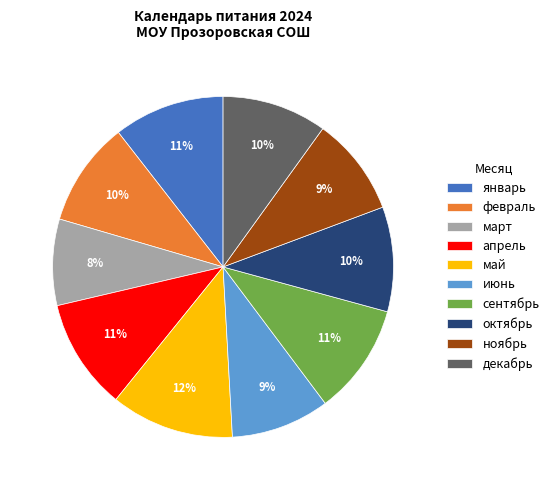

Which has a higher value, октябрь or март?

октябрь